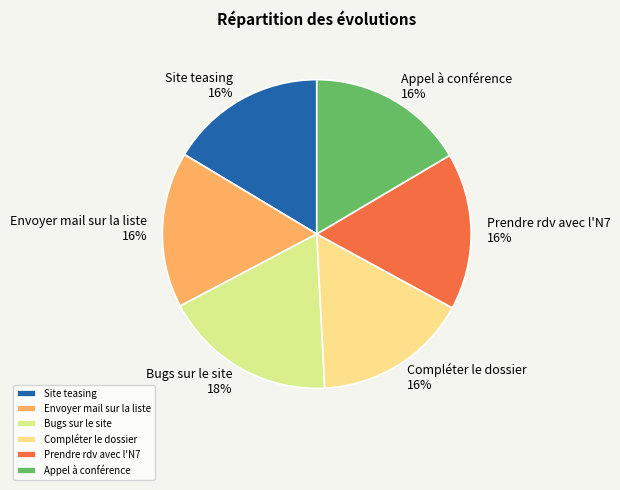

The Envoyer mail sur la liste slice represents 7% of the pie. True or false?

False